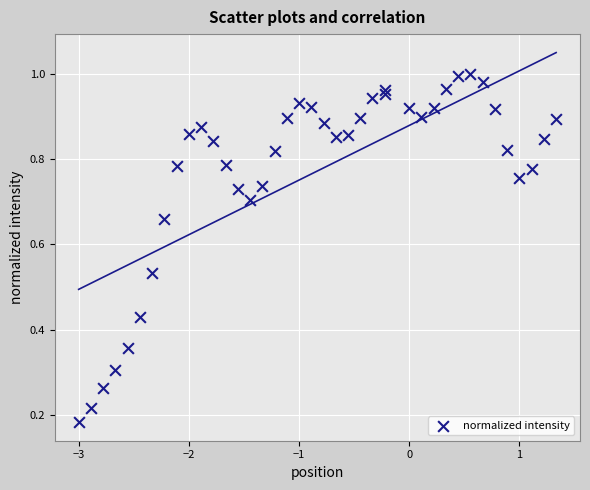

Count the number of points in this scatter plot.

40